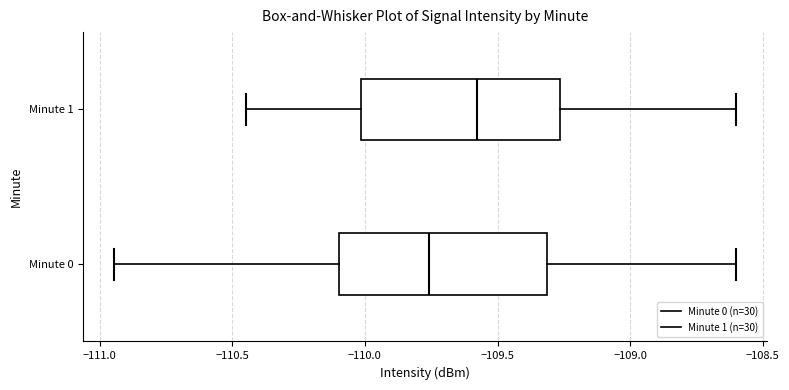

Reading bottom to top, read every box against the x-axis: the position of its median line, the range the box covers, and the ends of its whiskers. The values are not printed on the chart, so give them approximately, as read against the axis.

Minute 0: median -109.75, box -110.10 to -109.30, whiskers -110.95 to -108.60
Minute 1: median -109.60, box -110.00 to -109.25, whiskers -110.45 to -108.60